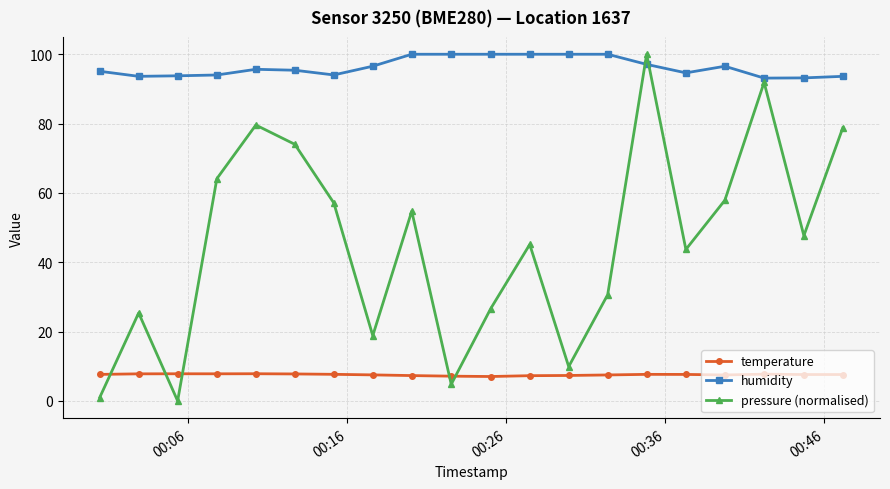

Does the chart have visible grid lines?

Yes